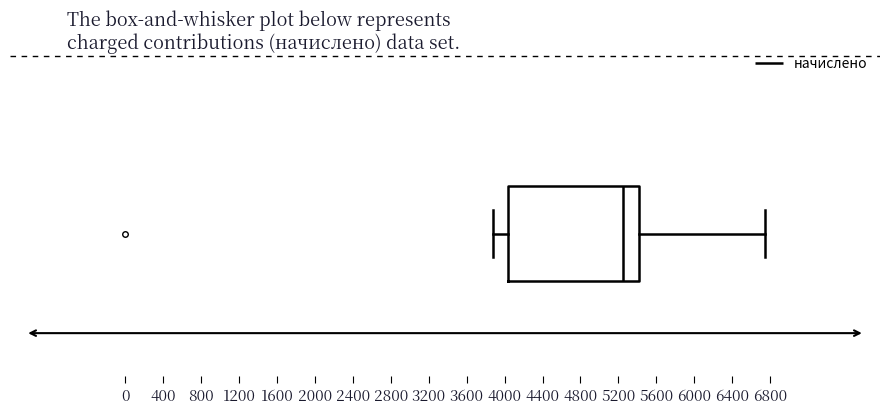

Where does the left whisker of the box end on the x-axis? The values are not printed on the chart, so give them approximately, as read against the axis.

3900